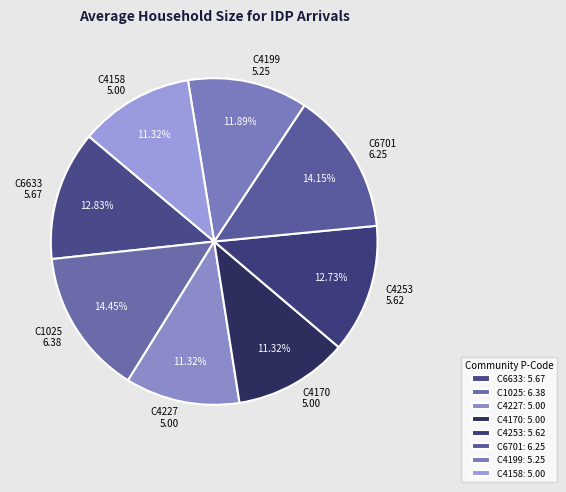

Between C1025 6.38 and C4227 5.00, which is larger?

C1025 6.38